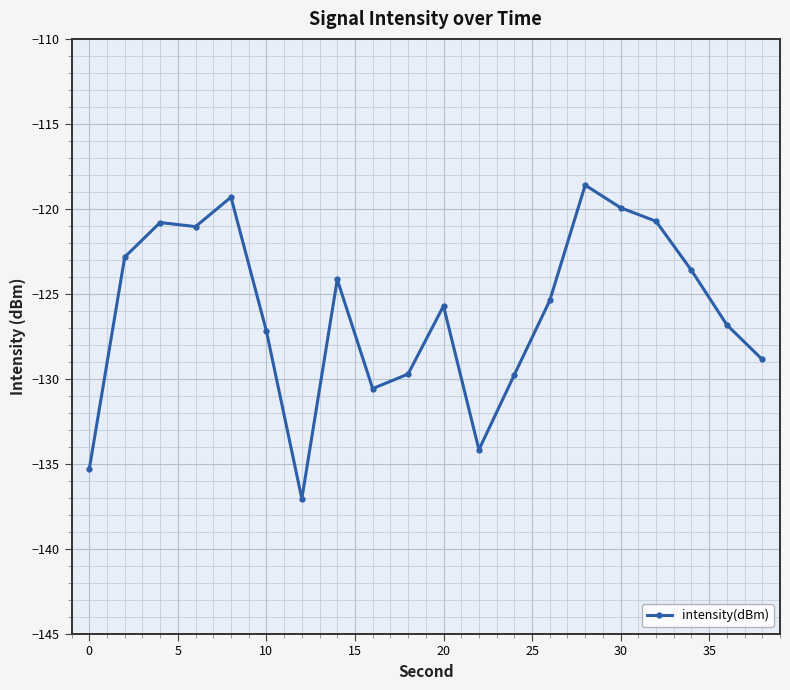

True or false: there are more than 0 points higher than both neighbors.

True